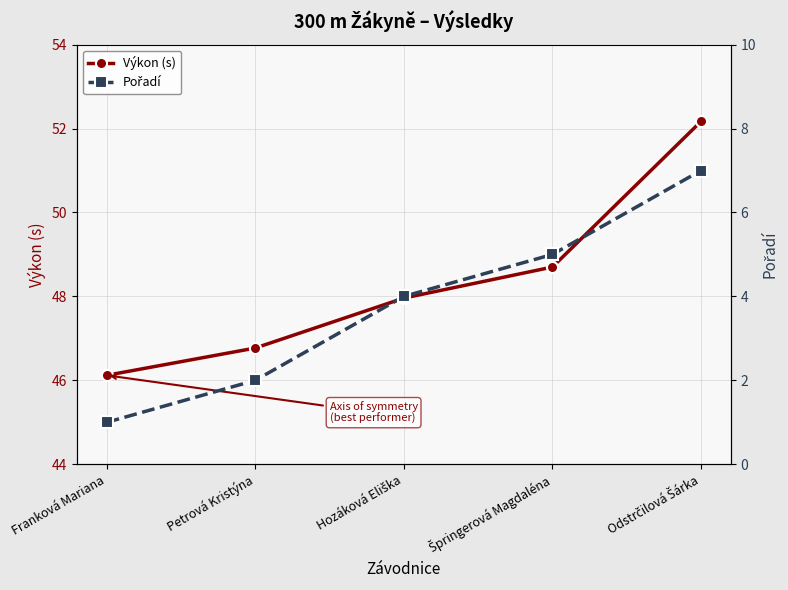

True or false: Pořadí and Výkon (s) cross at least once.

False